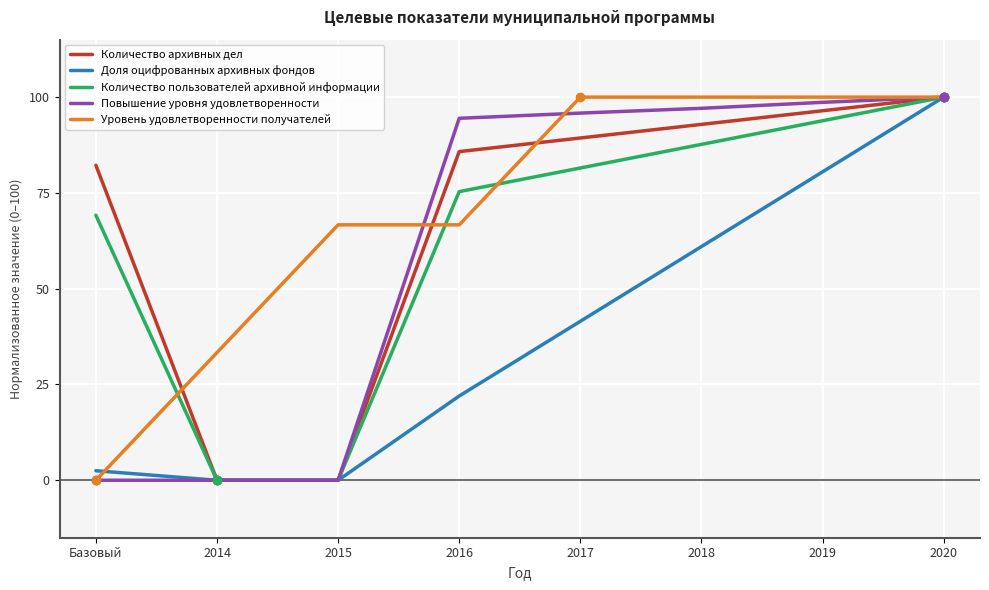

What is the total value across all series at Базовый?

153.9